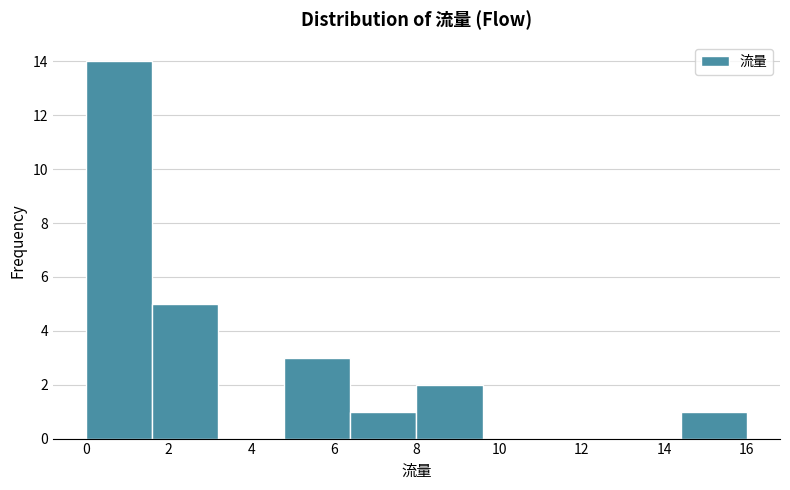

Over which range of the x-axis is the bar tallest?

0.0 to 1.6